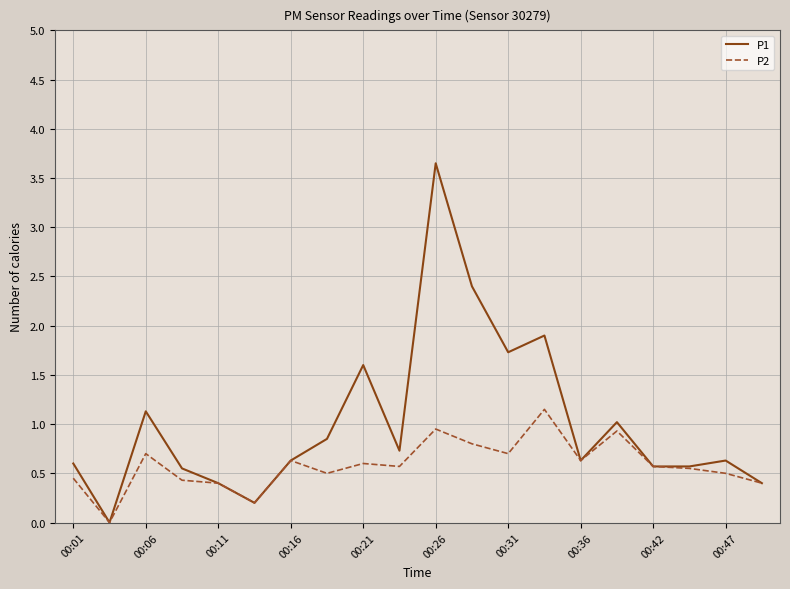

How many positive values does the P2 series have?

19